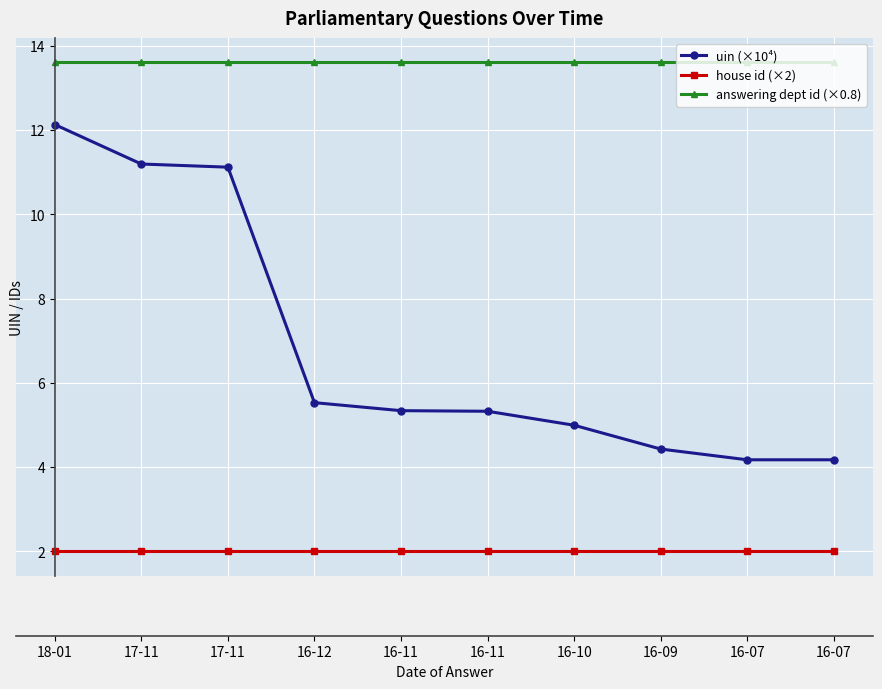

What are all the series names shown in the legend?

uin (×10⁴), house id (×2), answering dept id (×0.8)